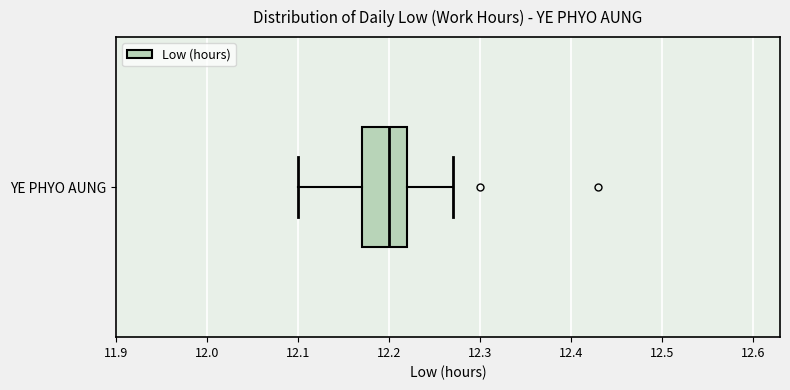

Read this box plot against the x-axis: the position of the median line, the range covered by the box, and the ends of both whiskers. The values are not printed on the chart, so give them approximately, as read against the axis.

median 12.20, box 12.17 to 12.22, whiskers 12.10 to 12.27